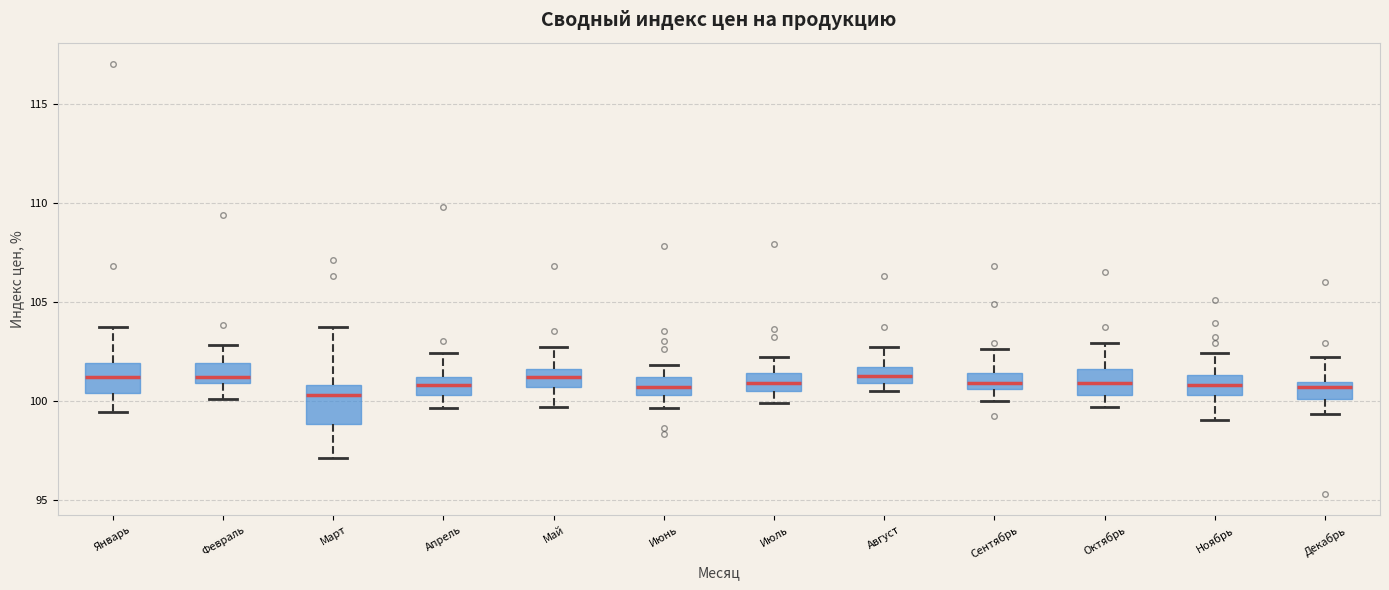

Reading left to right, read every box against the y-axis: the position of its median line, the range the box covers, and the ends of its whiskers. The values are not printed on the chart, so give them approximately, as read against the axis.

Январь: median 101.0, box 100.5 to 102.0, whiskers 99.5 to 103.5
Февраль: median 101.0 (just above the box's lower edge), box 101.0 to 102.0, whiskers 100.0 to 103.0
Март: median 100.5, box 99.0 to 101.0, whiskers 97.0 to 103.5
Апрель: median 101.0 (inside the box), box 100.5 to 101.0, whiskers 99.5 to 102.5
Май: median 101.0, box 100.5 to 101.5, whiskers 99.5 to 102.5
Июнь: median 100.5 (inside the box), box 100.5 to 101.0, whiskers 99.5 to 102.0
Июль: median 101.0, box 100.5 to 101.5, whiskers 100.0 to 102.0
Август: median 101.0 (inside the box), box 101.0 to 101.5, whiskers 100.5 to 102.5
Сентябрь: median 101.0, box 100.5 to 101.5, whiskers 100.0 to 102.5
Октябрь: median 101.0, box 100.5 to 101.5, whiskers 99.5 to 103.0
Ноябрь: median 101.0, box 100.5 to 101.5, whiskers 99.0 to 102.5
Декабрь: median 100.5, box 100.0 to 101.0, whiskers 99.5 to 102.0